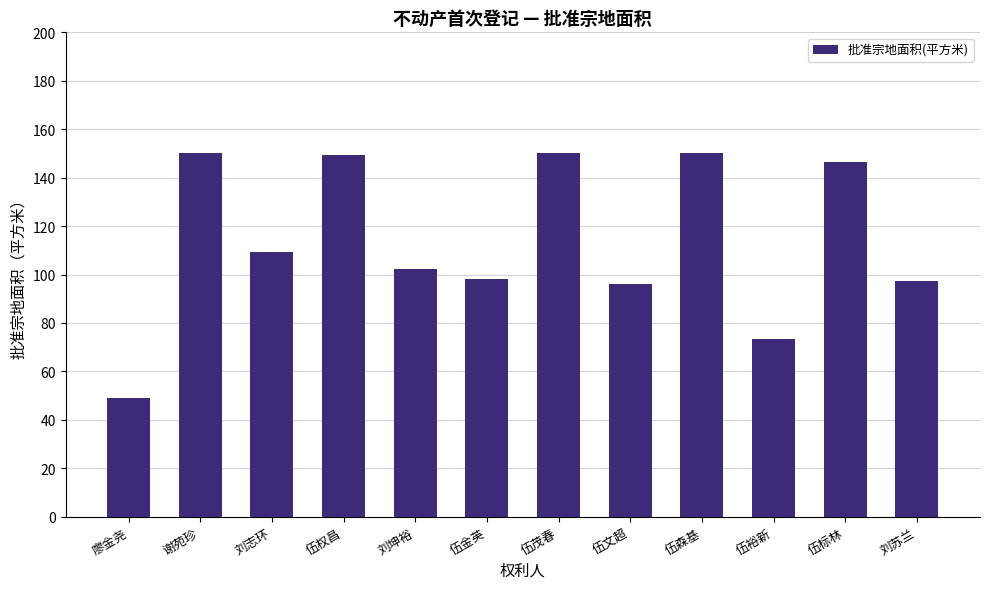

Count the number of categories in the chart.

12